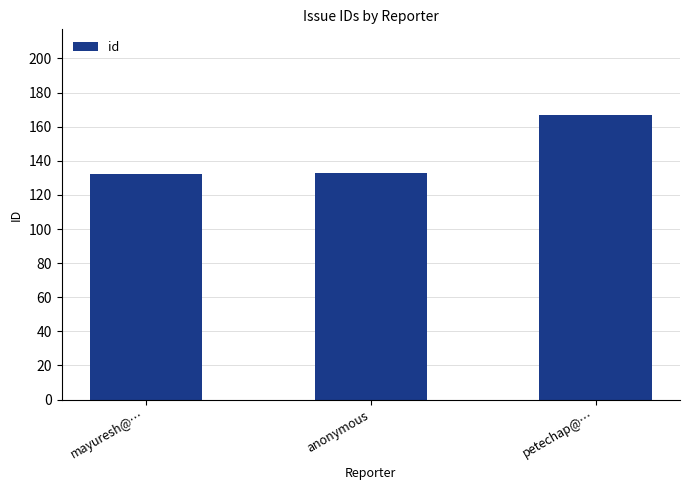

At which label is the value closest to 149?

anonymous